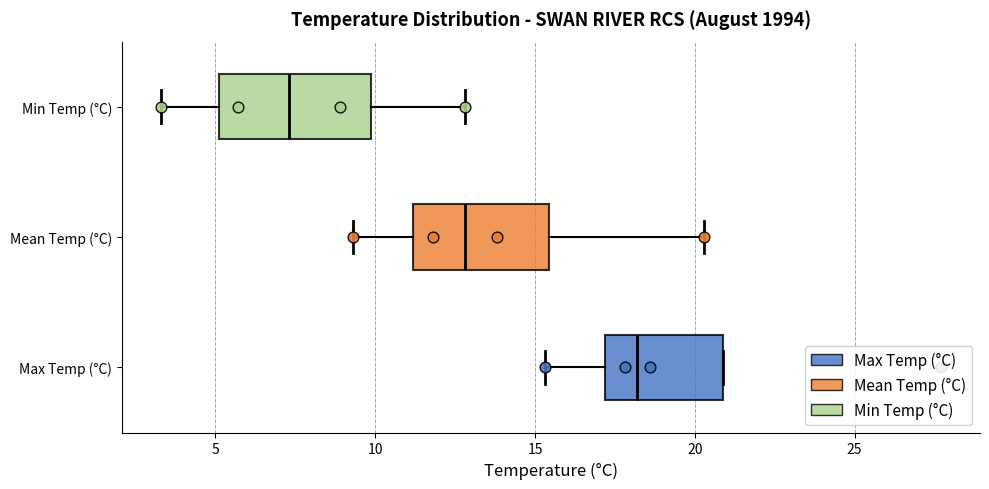

Comparing the boxes themselves (not the whiskers), which one is the widest?

Min Temp (°C)